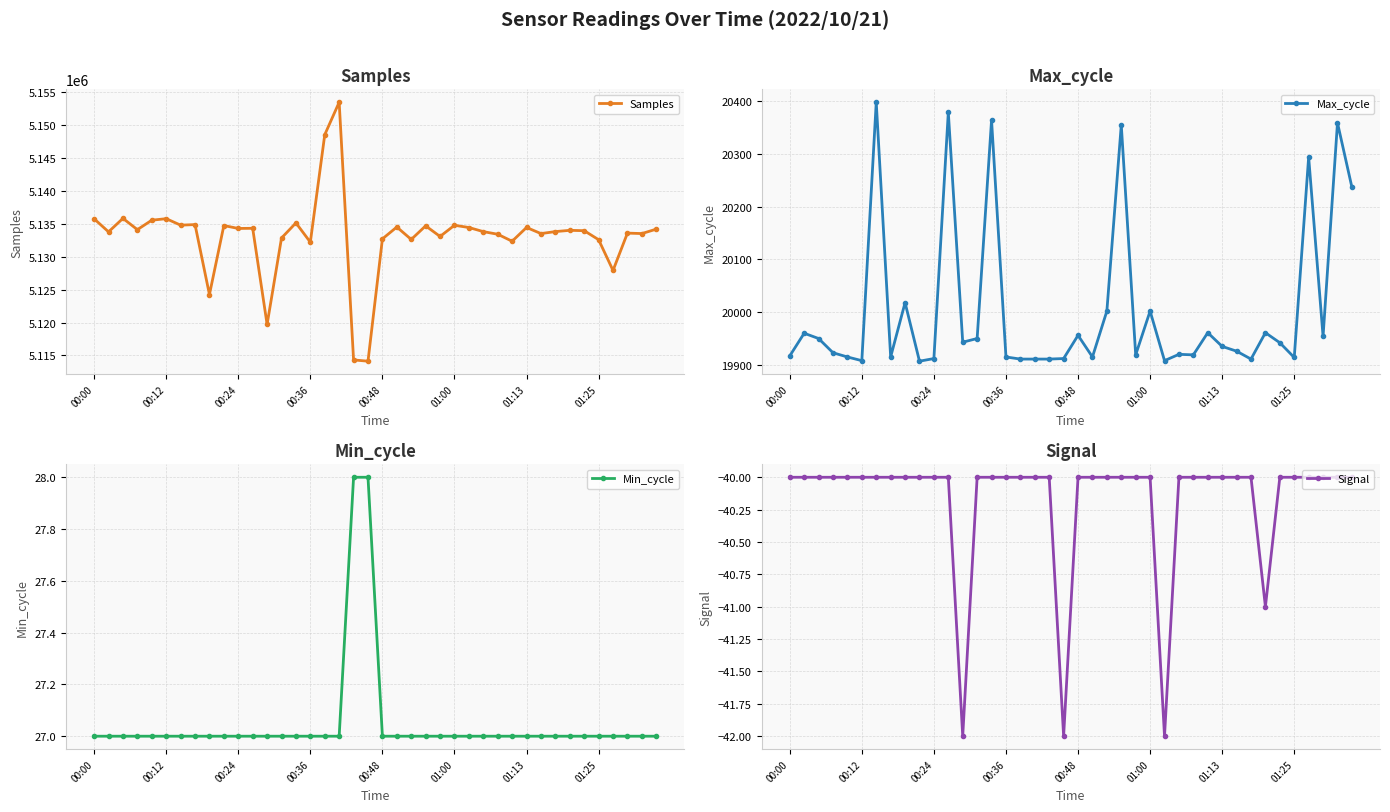

Reading right to left, list all the values displayed in this chart.

Samples: 5134166	5133497	5133565	5127899	5132565	5133934	5133987	5133797	5133495	5134422	5132332	5133394	5133792	5134416	5134755	5133057	5134667	5132603	5134489	5132689	5114129	5114320	5153425	5148496	5132187	5135113	5132821	5119710	5134296	5134272	5134713	5124243	5134860	5134773	5135754	5135525	5134092	5135802	5133756	5135734
Max_cycle: 20237	20359	19954	20294	19914	19942	19961	19911	19926	19935	19961	19919	19920	19908	20002	19919	20355	20002	19915	19956	19912	19911	19911	19911	19915	20364	19950	19943	20379	19912	19907	20018	19915	20398	19908	19915	19923	19950	19960	19917
Min_cycle: 27	27	27	27	27	27	27	27	27	27	27	27	27	27	27	27	27	27	27	27	28	28	27	27	27	27	27	27	27	27	27	27	27	27	27	27	27	27	27	27
Signal: -40	-40	-40	-40	-40	-40	-41	-40	-40	-40	-40	-40	-40	-42	-40	-40	-40	-40	-40	-40	-42	-40	-40	-40	-40	-40	-40	-42	-40	-40	-40	-40	-40	-40	-40	-40	-40	-40	-40	-40